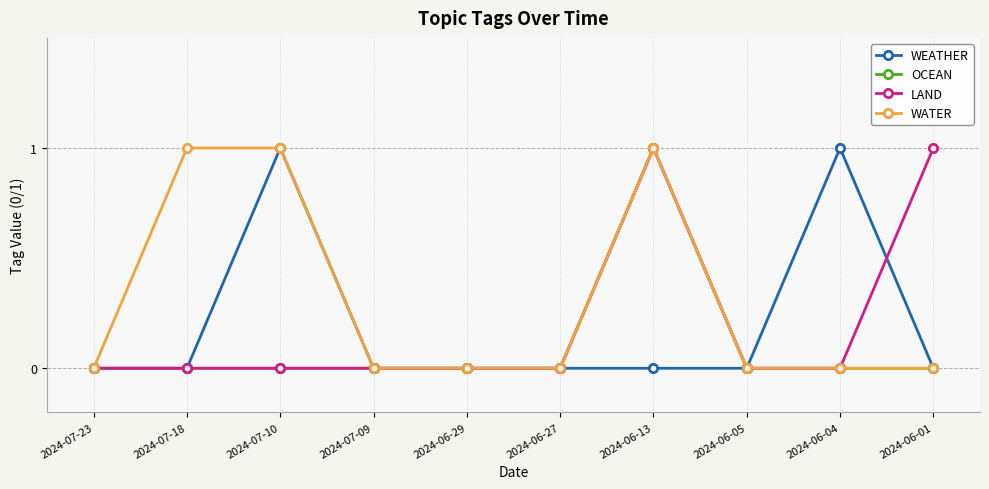

What is the difference between the maximum and second lowest values in the OCEAN series?

1